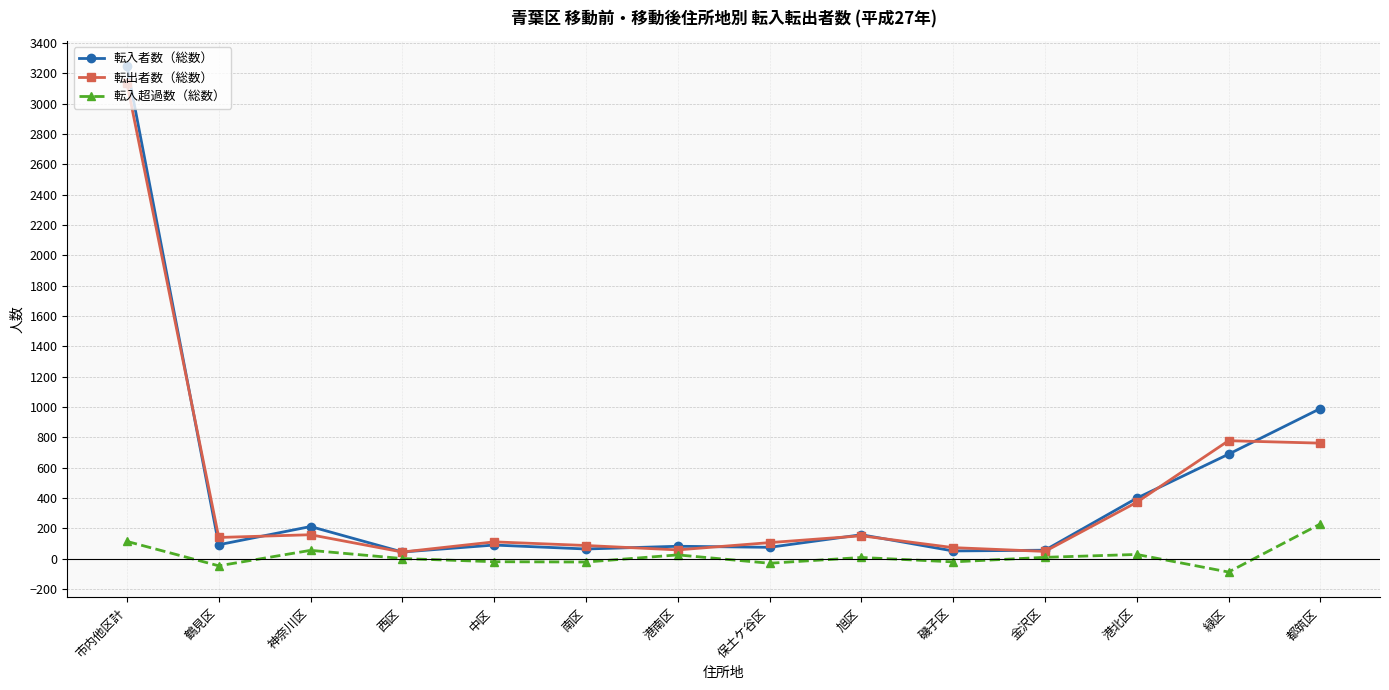

At which label does 転入者数（総数） reach its peak?

市内他区計